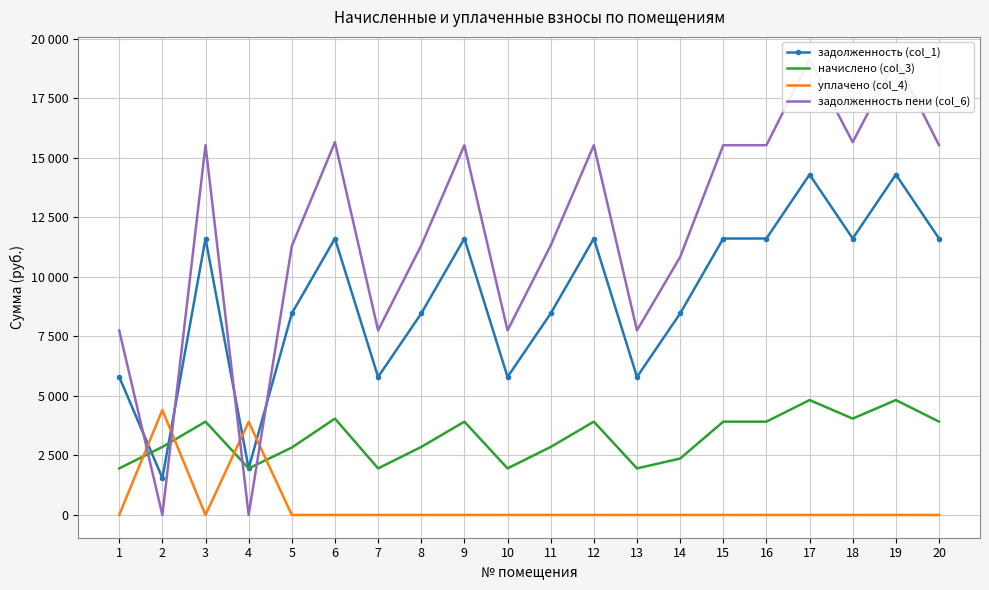

What is the maximum value for задолженность пени (col_6)?

19131.6